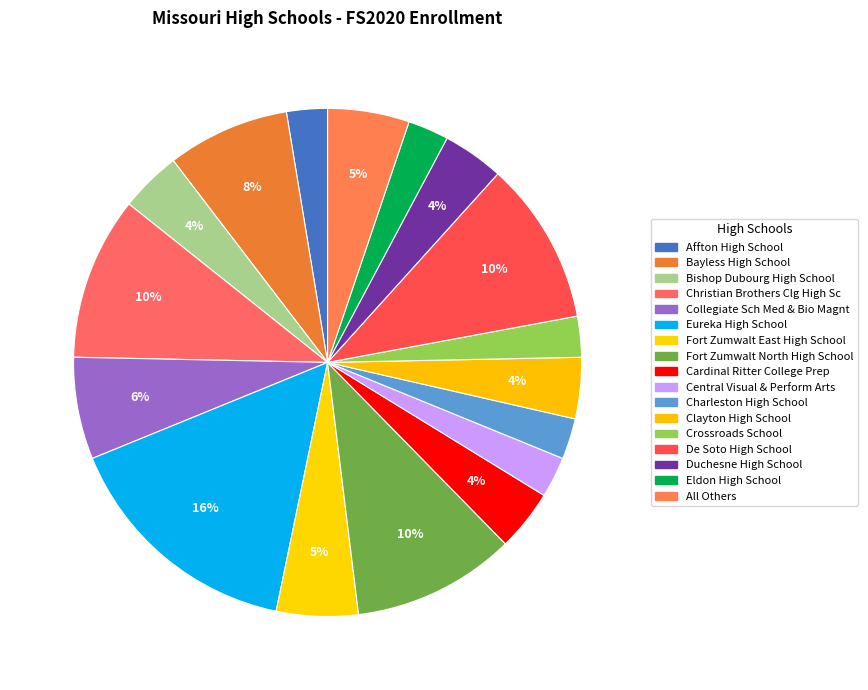

How many slices are in this pie chart?

17